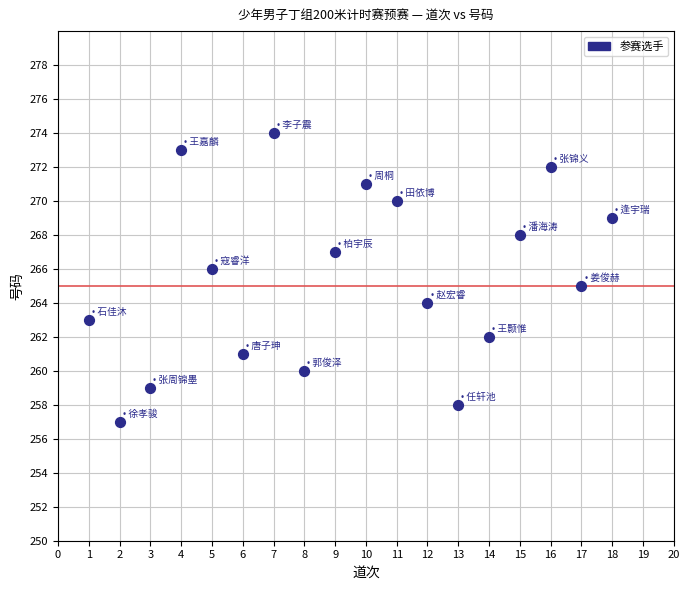

What is the range of X values (max minus min)?

17